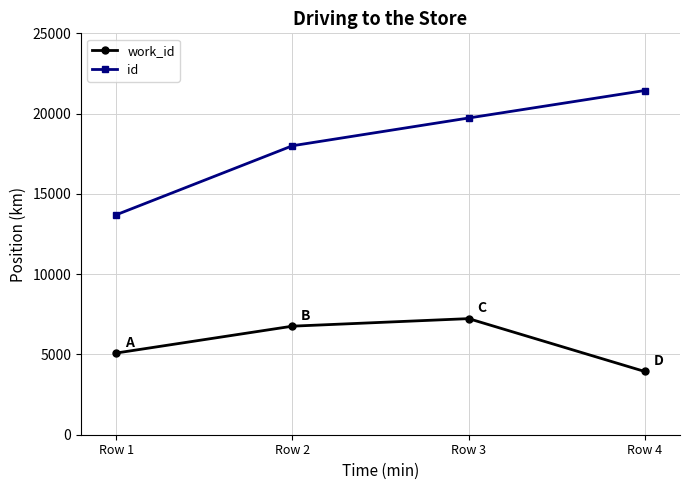

What is the highest value of the id series?

21439